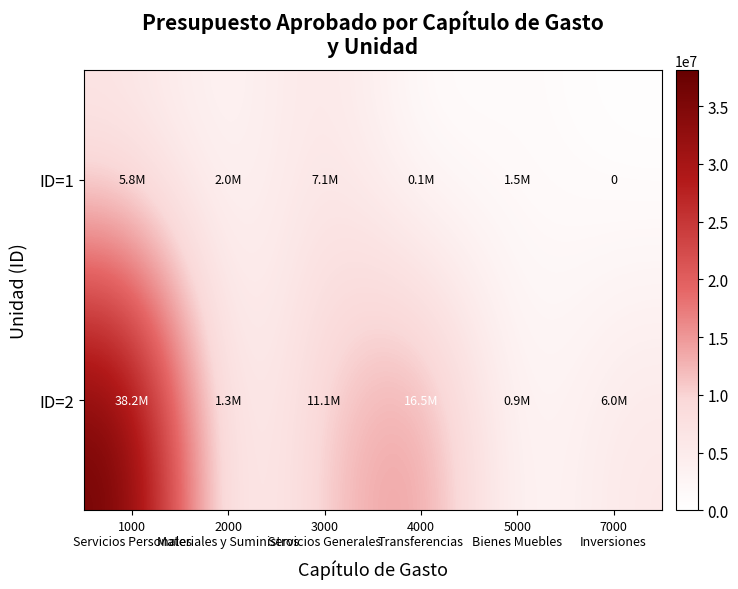

What is the difference between the ID=1 values at 5000 Bienes Muebles and 2000 Materiales y Suministros?

470744